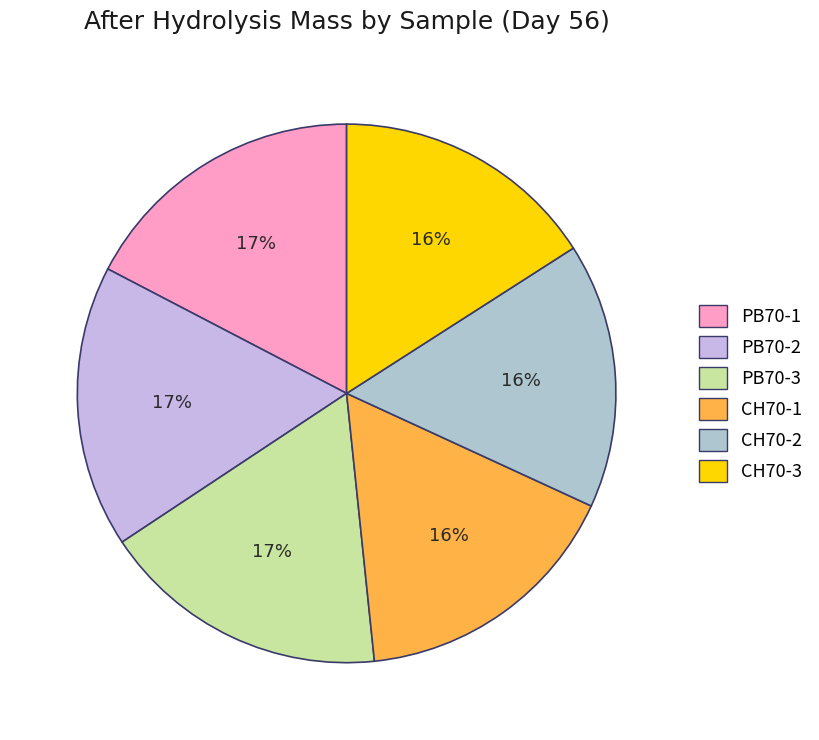

To the nearest percent, what portion does PB70-1 represent?

17%